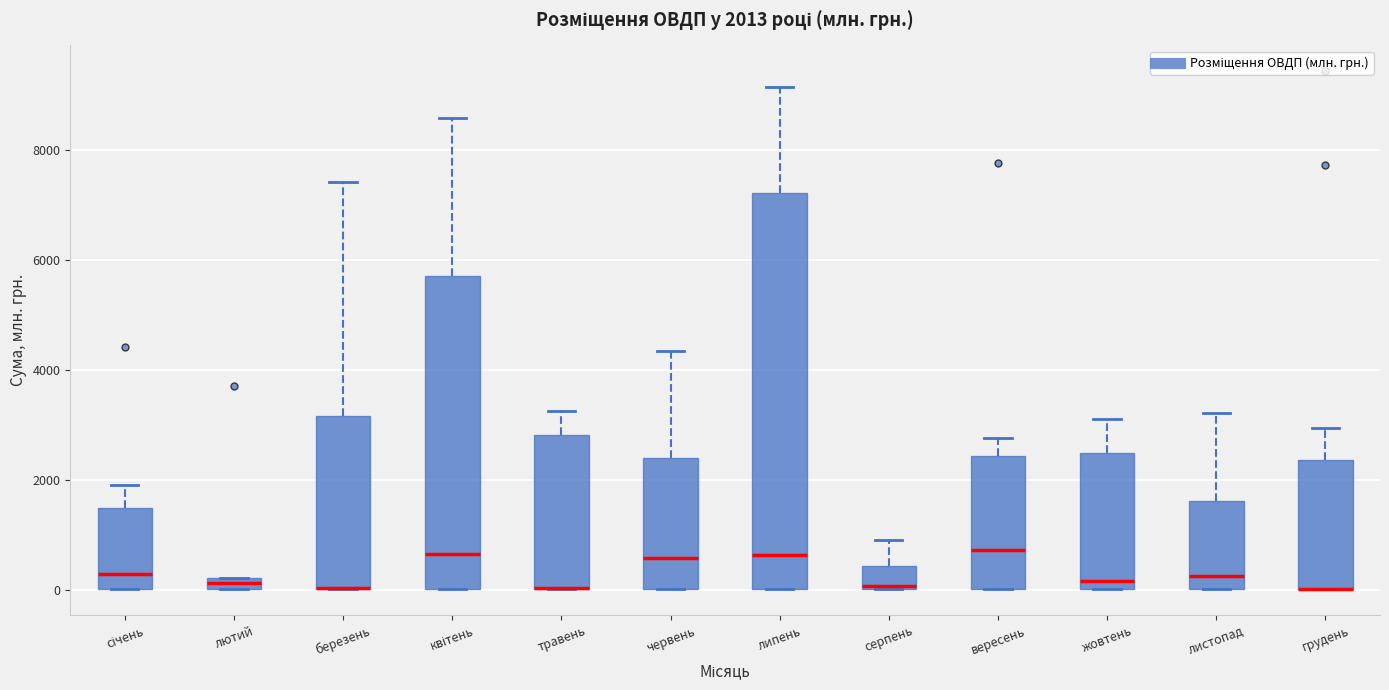

Which box is the tallest, from its lower edge to its upper edge?

липень